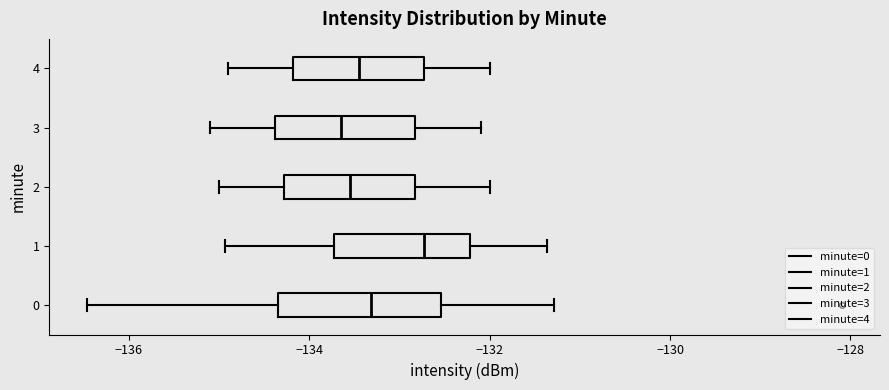

Which box has the furthest to the right median line?

1